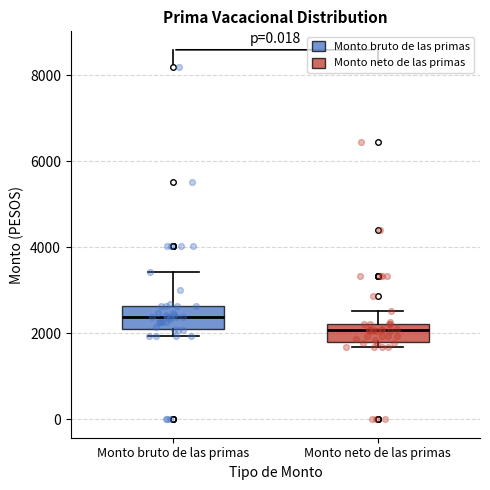

Where does the median line of the box for Monto neto de las primas sit on the y-axis? The values are not printed on the chart, so give them approximately, as read against the axis.

2000